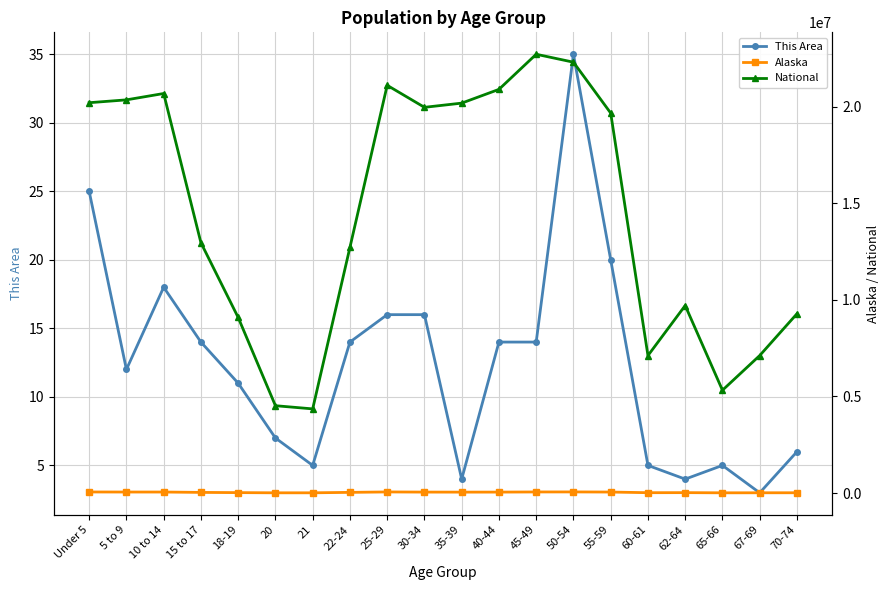

How many series are shown in this chart?

3